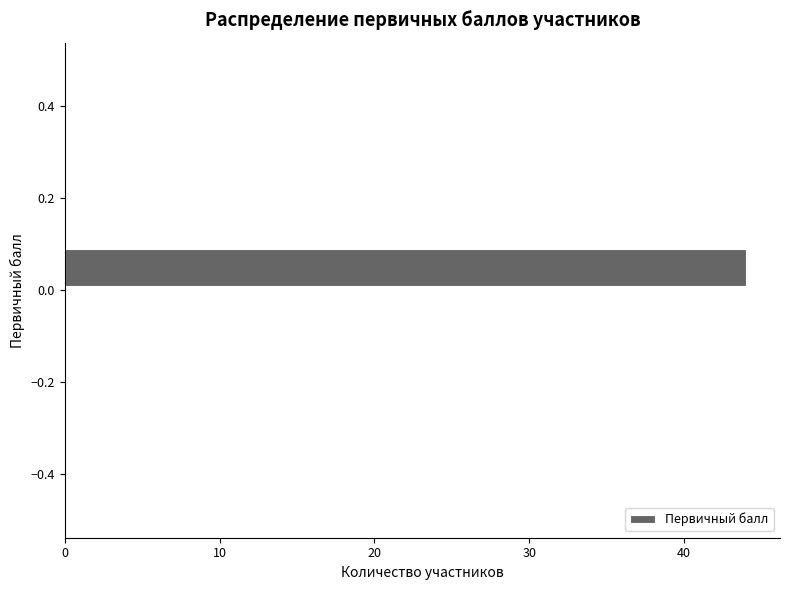

Which range on the y-axis has the longest bar?

0.0 to 0.1